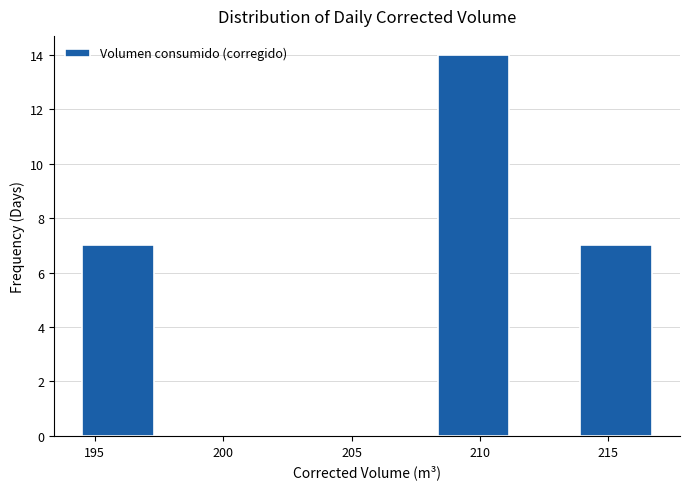

How tall is the bar that spans 214.0 to 216.5 on the x-axis? Neither the bar edges nor the heights are printed on the chart, so give them approximately, as read against the axes.

7